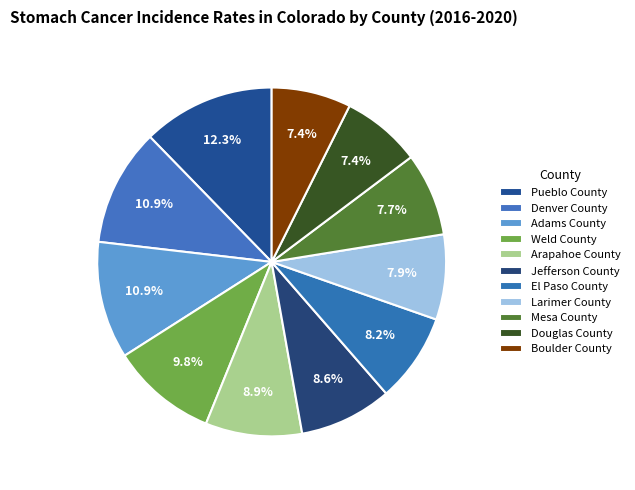

To the nearest percent, what is the difference between the Arapahoe County and Adams County slice percentages?

2%